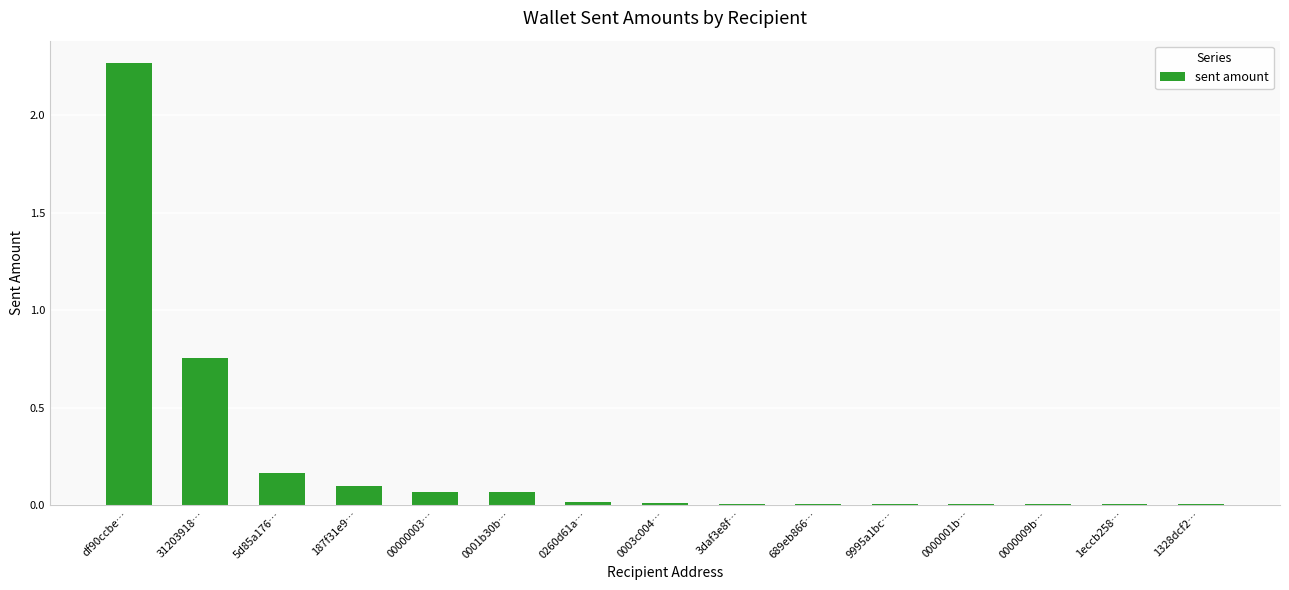

What is the sum of all values?

3.5